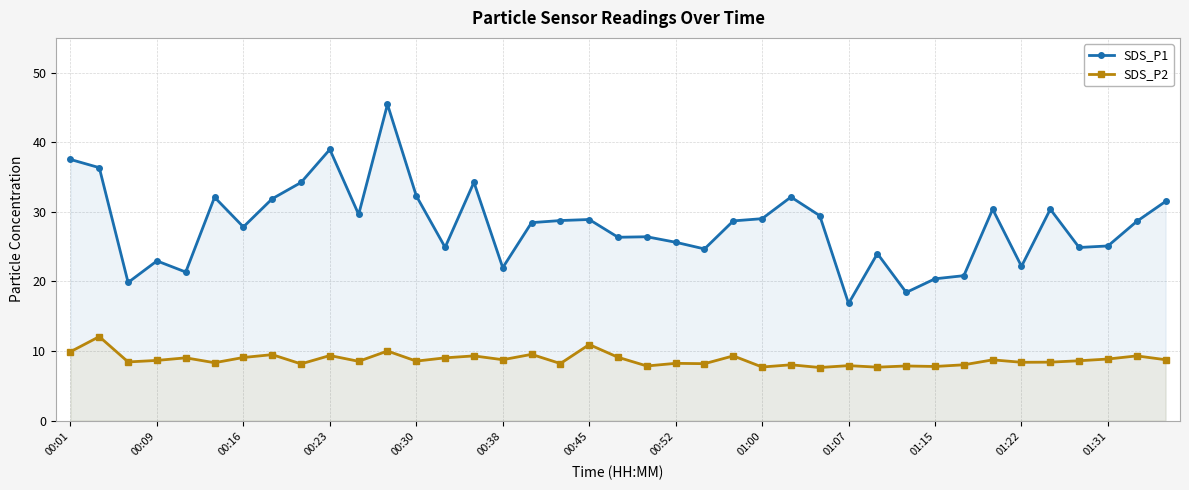

Which series has the largest total across all categories?

SDS_P1